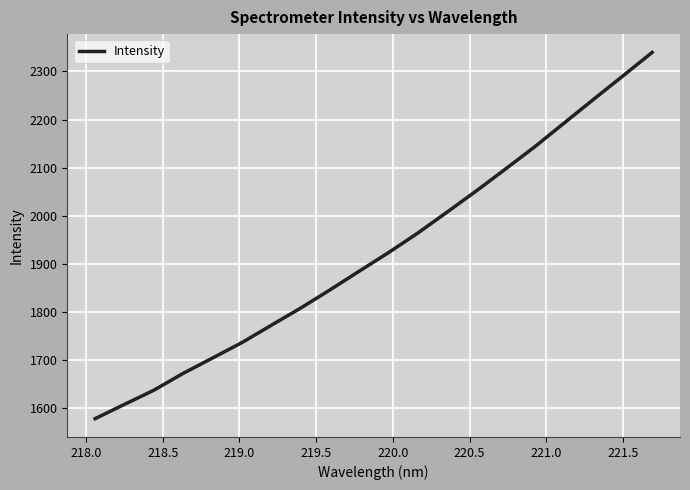

Reading left to right, what are all the values shown in this chart?

1577.3	1607.1	1636.5	1671.6	1703.5	1735.5	1771.5	1807.2	1845.0	1884.2	1922.8	1963.5	2007.2	2051.4	2097.2	2143.6	2192.9	2242.0	2290.6	2339.7